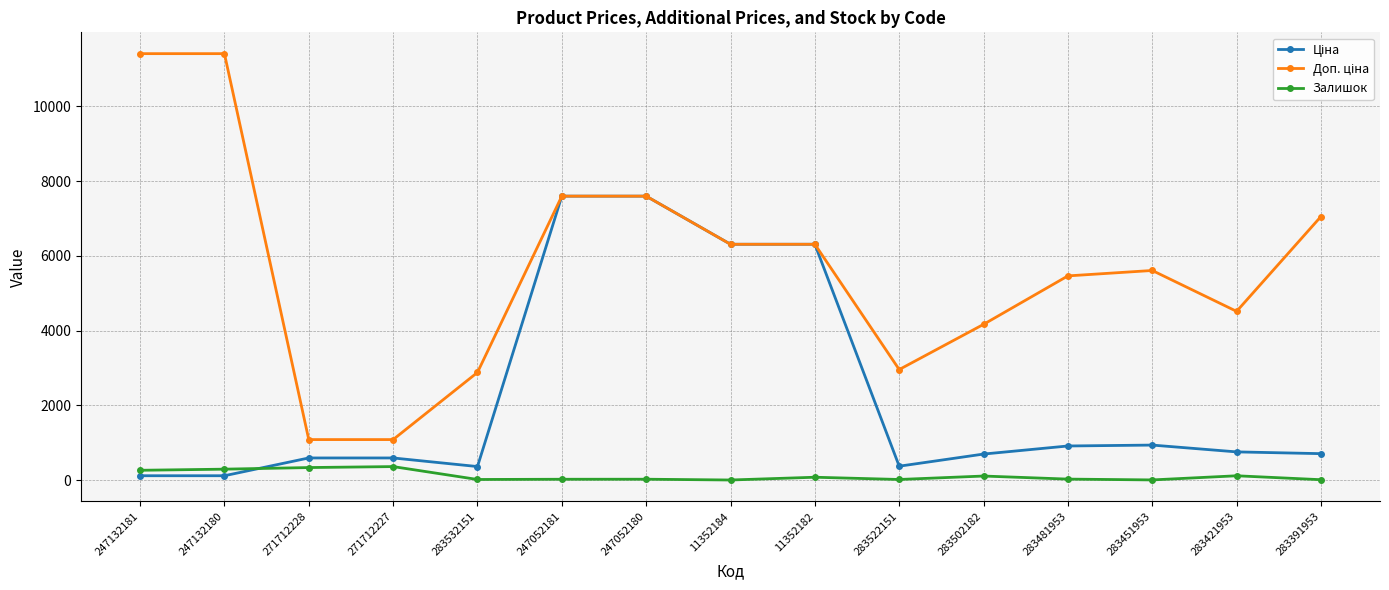

What is the spread (max minus min) of values at 271712227?

722.7